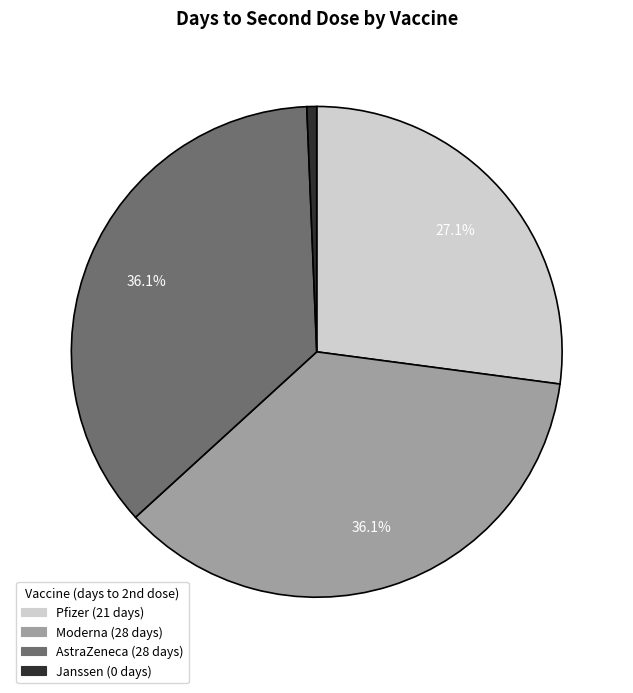

Combined, do Janssen and Moderna account for over 50%?

No